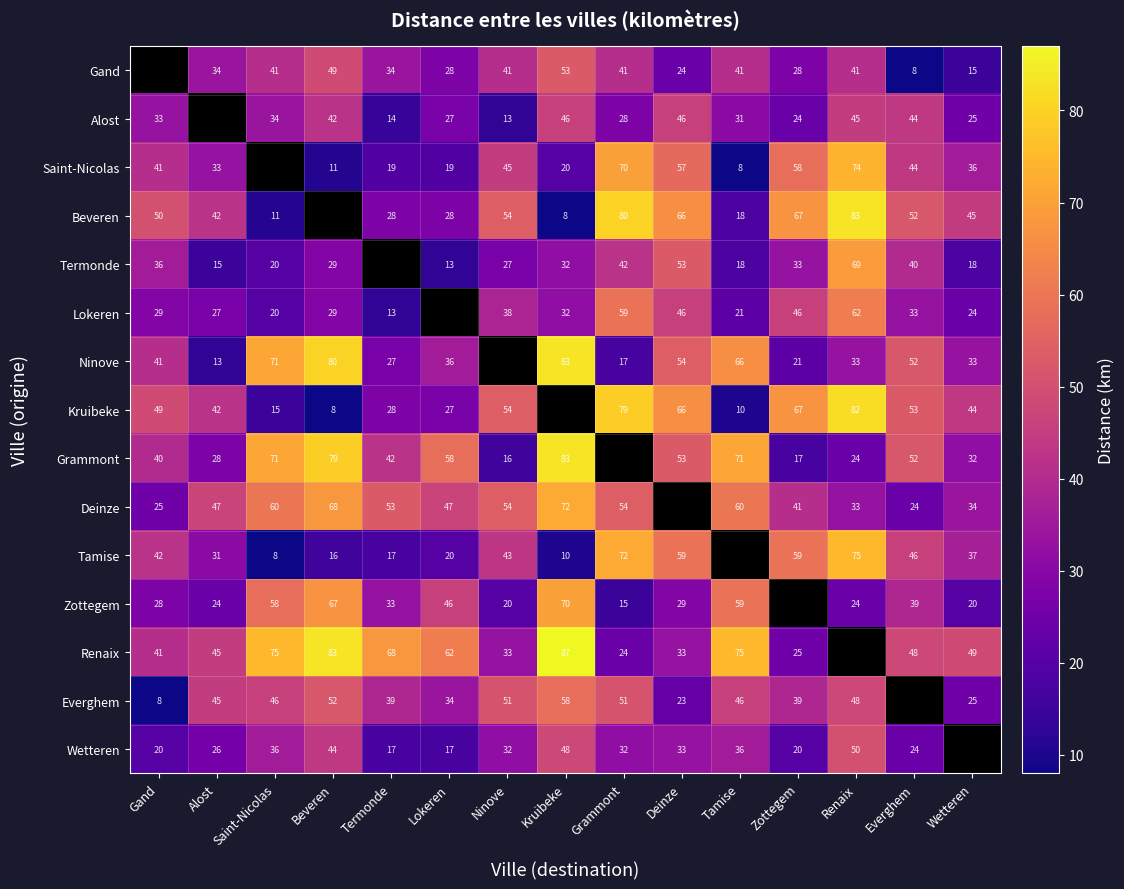

At which label does Alost reach its minimum?

Ninove